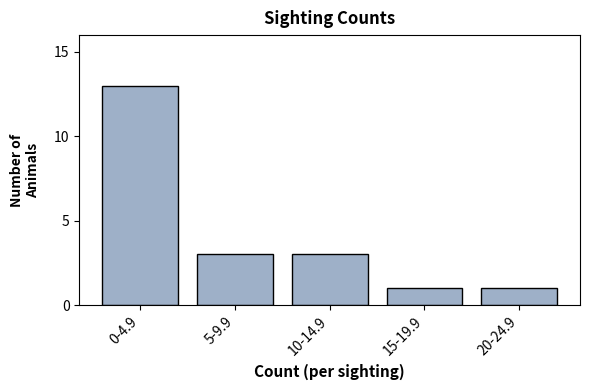

Reading left to right, what are all the values shown in this chart?

0-4.9=13	5-9.9=3	10-14.9=3	15-19.9=1	20-24.9=1